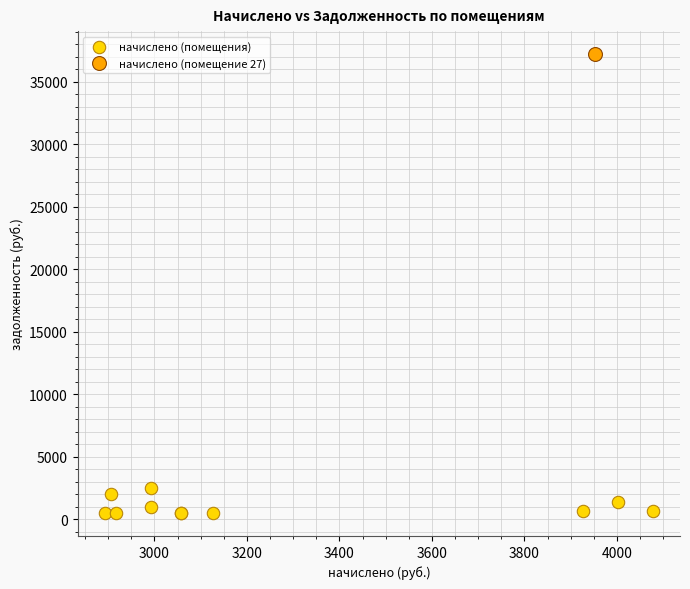

What are all the series names shown in the legend?

начислено (помещения), начислено (помещение 27)